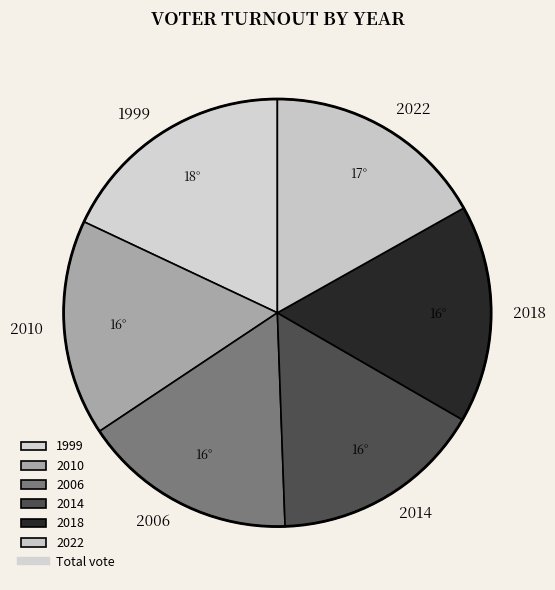

Is there any slice that represents more than half of the pie?

No